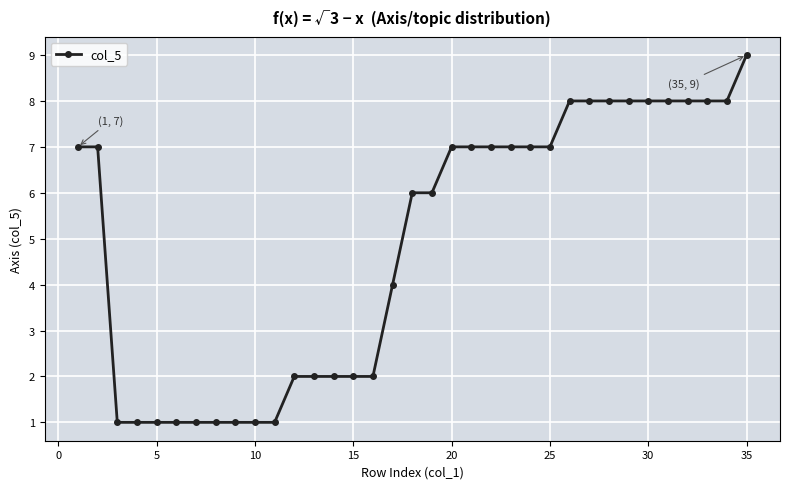

What is the greatest value displayed?

9